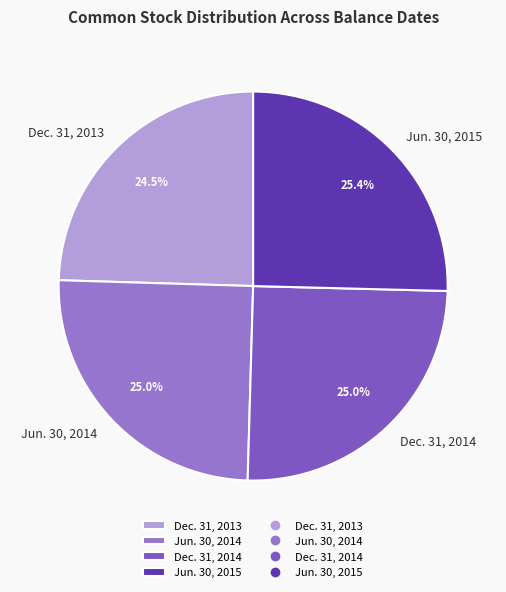

What portion of the pie excludes Dec. 31, 2014?

75.0%